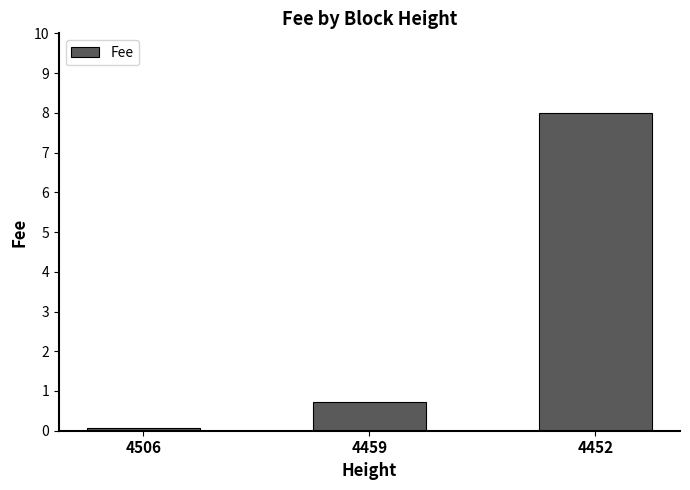

What is the change in value from 4459 to 4452?

+7.3